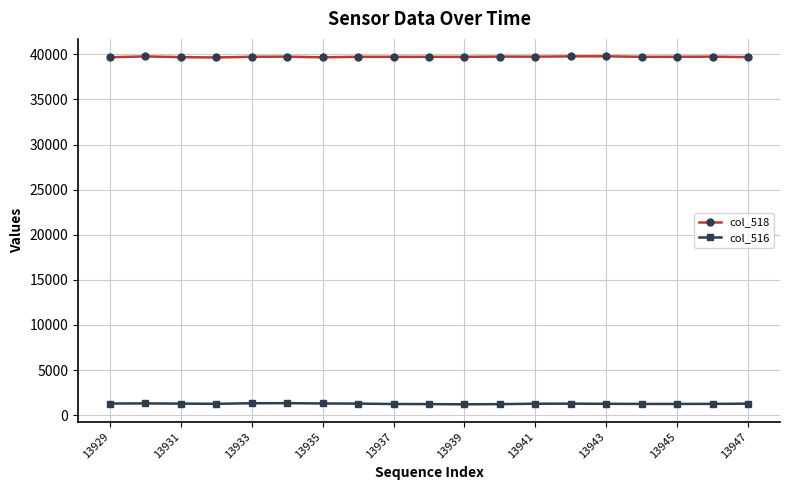

Rank the series by their maximum value, from highest to lowest.

col_518, col_516